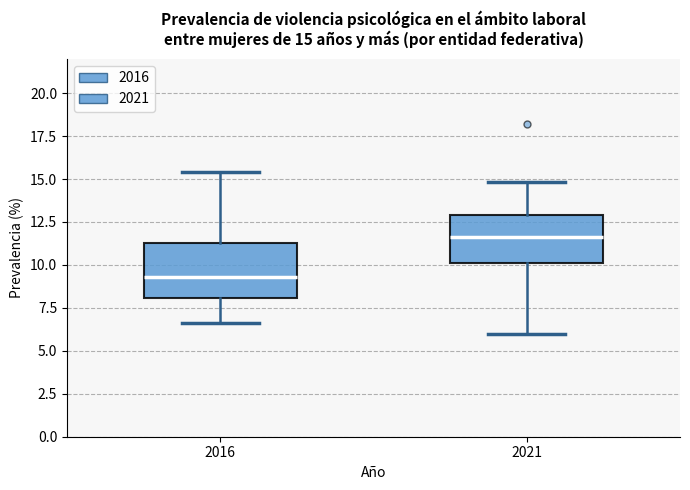

Which box has the lowest median line?

2016